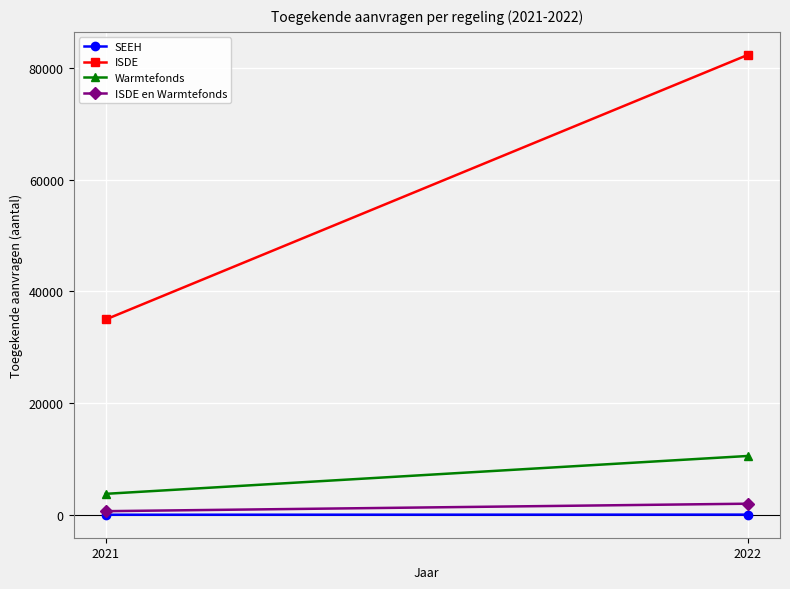

Reading left to right, list all the values displayed in this chart.

SEEH: 30	50
ISDE: 34980	82355
Warmtefonds: 3770	10550
ISDE en Warmtefonds: 665	2005